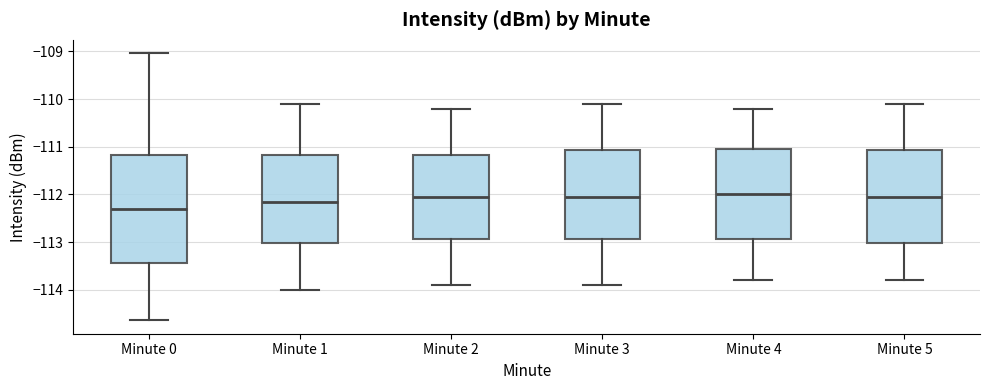

Reading left to right, read every box against the y-axis: the position of its median line, the range the box covers, and the ends of its whiskers. The values are not printed on the chart, so give them approximately, as read against the axis.

Minute 0: median -112.3, box -113.4 to -111.2, whiskers -114.6 to -109.0
Minute 1: median -112.1, box -113.0 to -111.2, whiskers -114.0 to -110.1
Minute 2: median -112.0, box -112.9 to -111.2, whiskers -113.9 to -110.2
Minute 3: median -112.0, box -112.9 to -111.1, whiskers -113.9 to -110.1
Minute 4: median -112.0, box -112.9 to -111.0, whiskers -113.8 to -110.2
Minute 5: median -112.0, box -113.0 to -111.1, whiskers -113.8 to -110.1